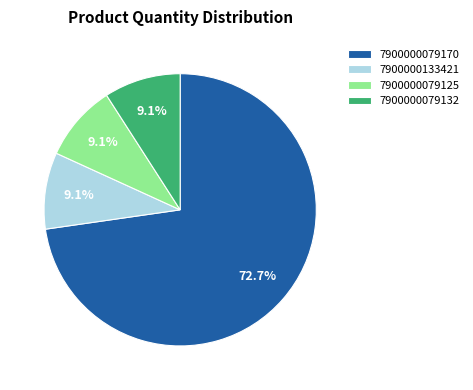

True or false: 7900000079132 accounts for 9% of the total.

True